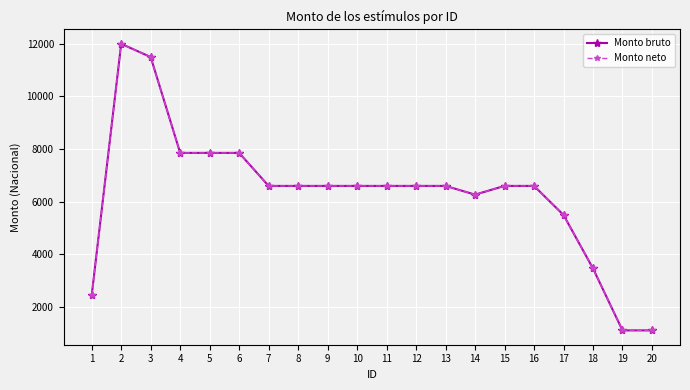

What is the maximum value for Monto bruto?

11999.4